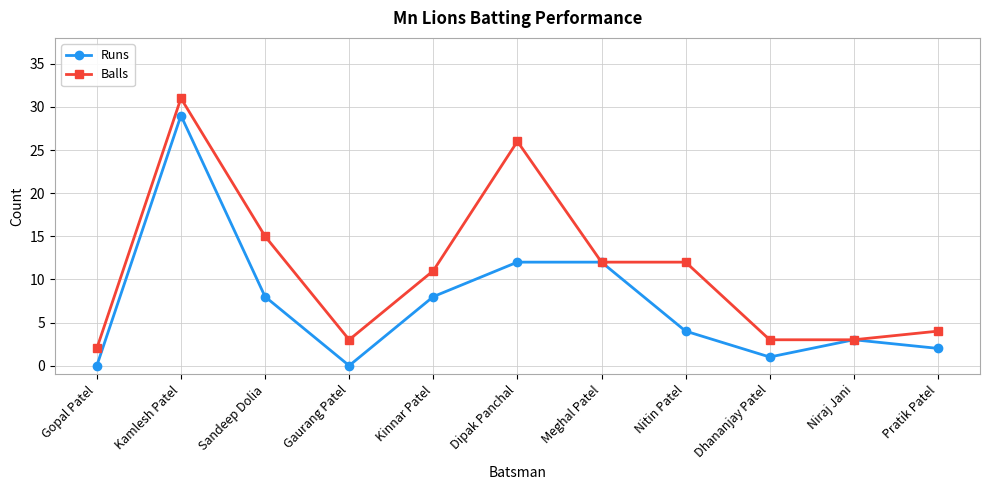

At which category is the sum across all series the highest?

Kamlesh Patel